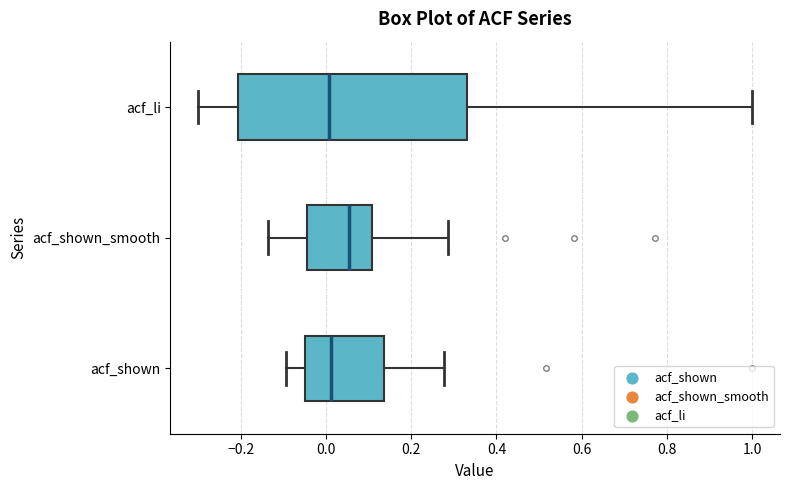

Reading bottom to top, transcribe this box plot: for each box, give where its median line is, the range the box spans, and where its two whiskers end, as read against the x-axis. The values are not printed on the chart, so give them approximately, as read against the axis.

acf_shown: median 0.02, box -0.04 to 0.14, whiskers -0.10 to 0.28
acf_shown_smooth: median 0.06, box -0.04 to 0.10, whiskers -0.14 to 0.28
acf_li: median 0.00, box -0.20 to 0.34, whiskers -0.30 to 1.00